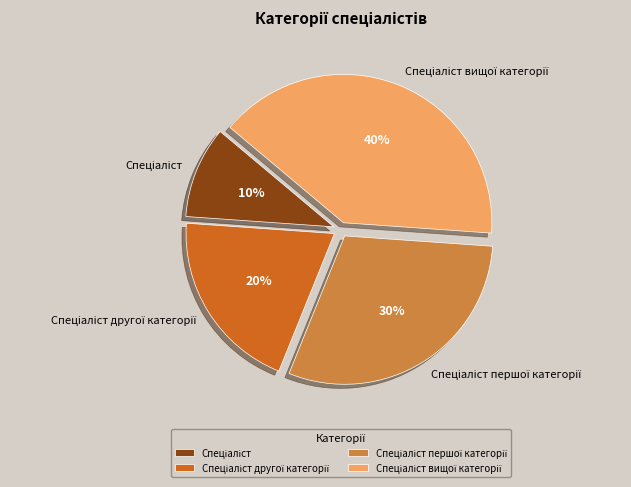

To the nearest percent, what is the difference between the largest and smallest slice percentages?

30%